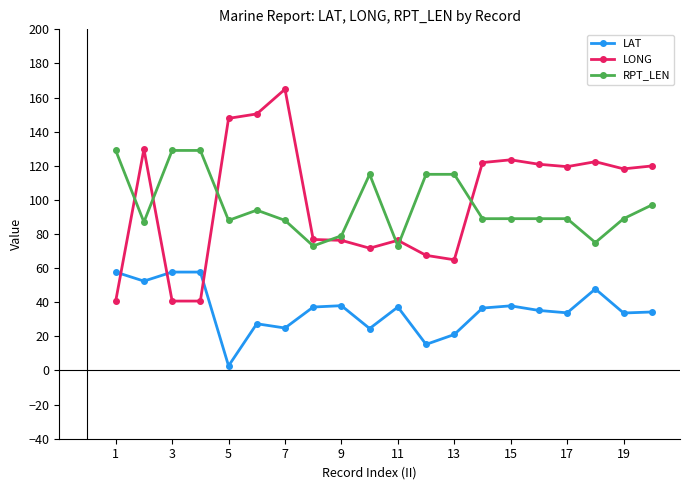

Which series has the widest spread of values?

LONG